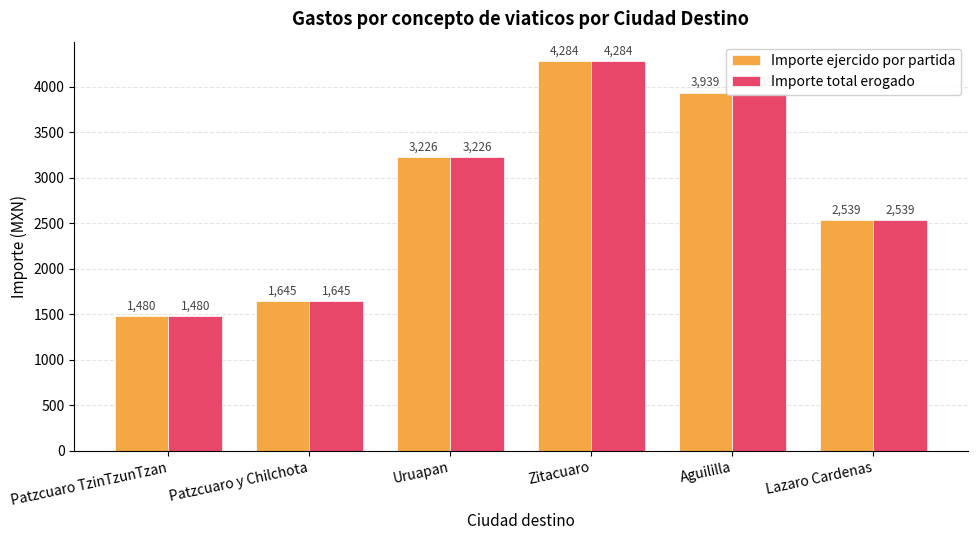

What is the minimum value shown in the chart?

1480